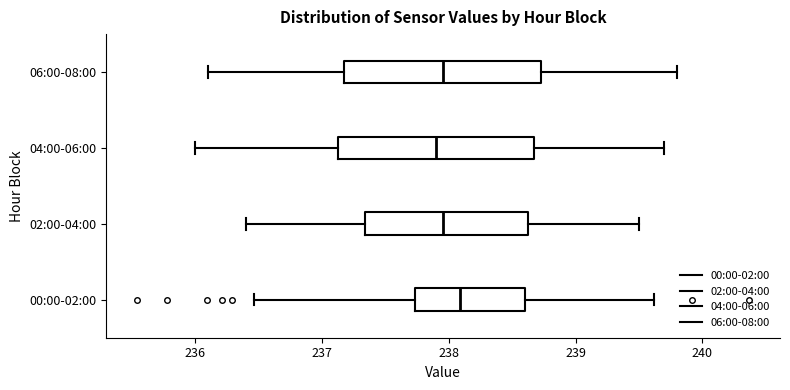

Reading bottom to top, read every box against the x-axis: the position of its median line, the range the box covers, and the ends of its whiskers. The values are not printed on the chart, so give them approximately, as read against the axis.

00:00-02:00: median 238.1, box 237.7 to 238.6, whiskers 236.5 to 239.6
02:00-04:00: median 238.0, box 237.3 to 238.6, whiskers 236.4 to 239.5
04:00-06:00: median 237.9, box 237.1 to 238.7, whiskers 236.0 to 239.7
06:00-08:00: median 238.0, box 237.2 to 238.7, whiskers 236.1 to 239.8